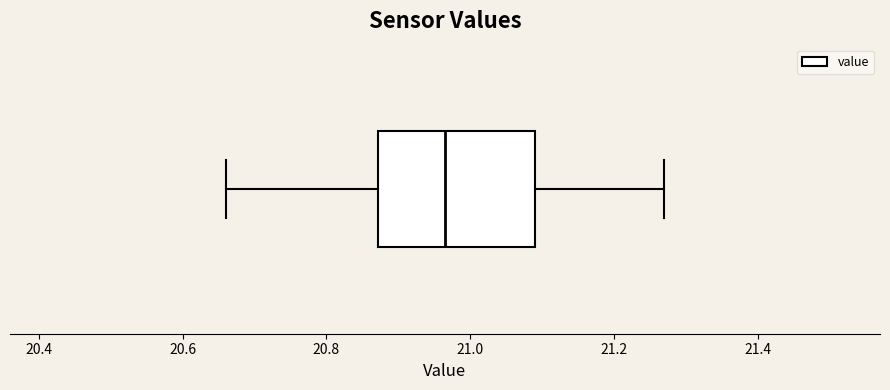

Transcribe this box plot: give where the median line is, the range the box spans, and where the two whiskers end, as read against the x-axis. The values are not printed on the chart, so give them approximately, as read against the axis.

median 20.96, box 20.88 to 21.10, whiskers 20.66 to 21.28